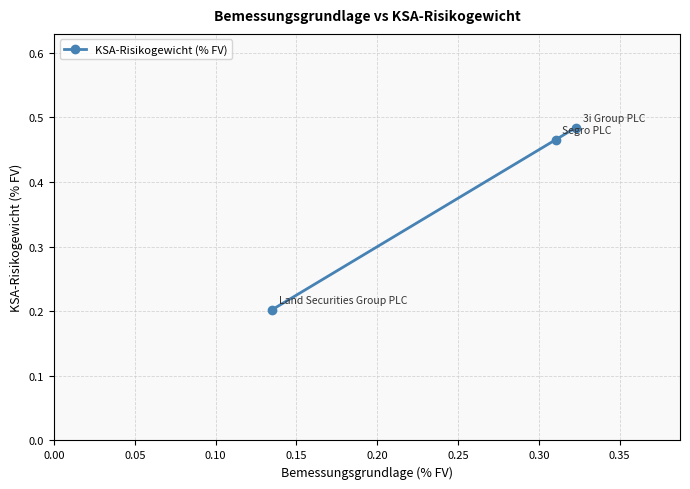

What is the difference between the second highest and minimum values?

0.3